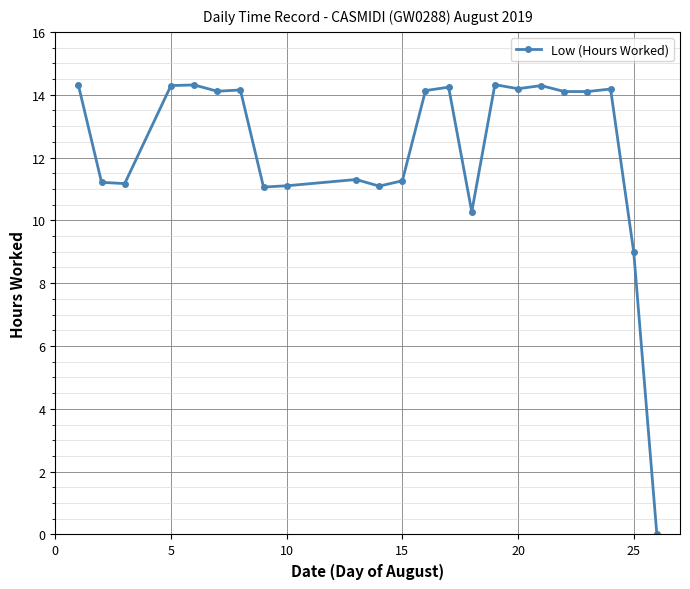

What is the difference between the maximum and second lowest values?

5.3